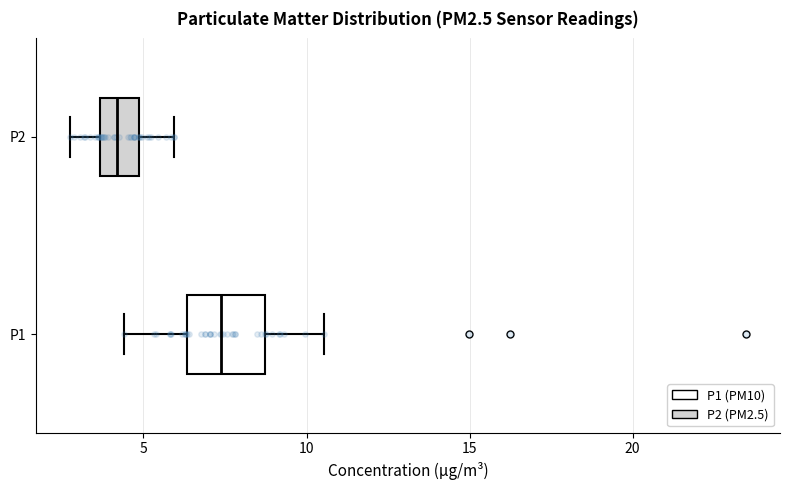

Reading bottom to top, transcribe this box plot: for each box, give where its median line is, the range the box spans, and where its two whiskers end, as read against the x-axis. The values are not printed on the chart, so give them approximately, as read against the axis.

P1: median 7.5, box 6.5 to 8.5, whiskers 4.5 to 10.5
P2: median 4.0, box 3.5 to 5.0, whiskers 3.0 to 6.0